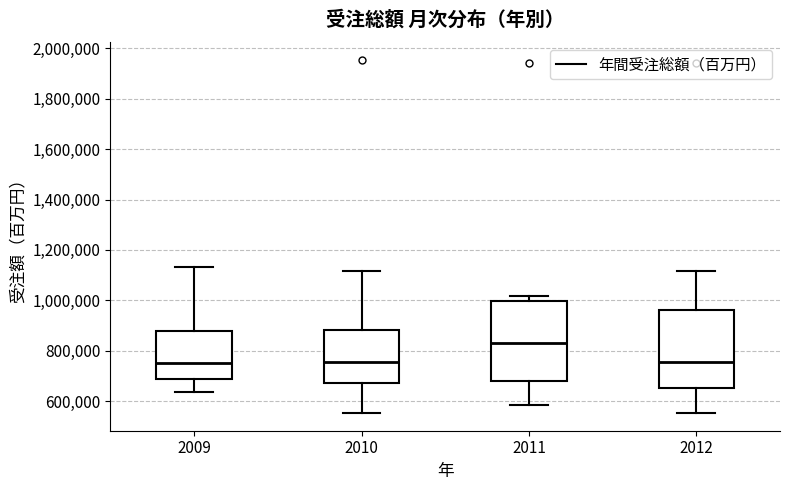

Where does the median line of the box at x = 2012 sit on the y-axis? The values are not printed on the chart, so give them approximately, as read against the axis.

760000